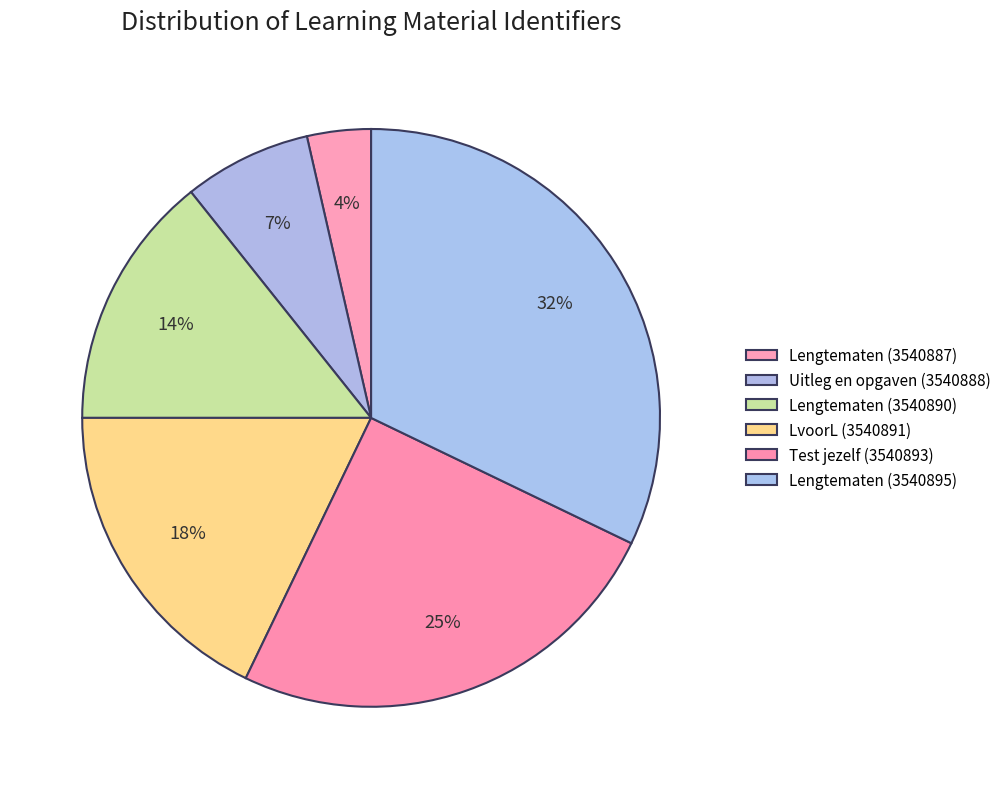

How many slices are in this pie chart?

6